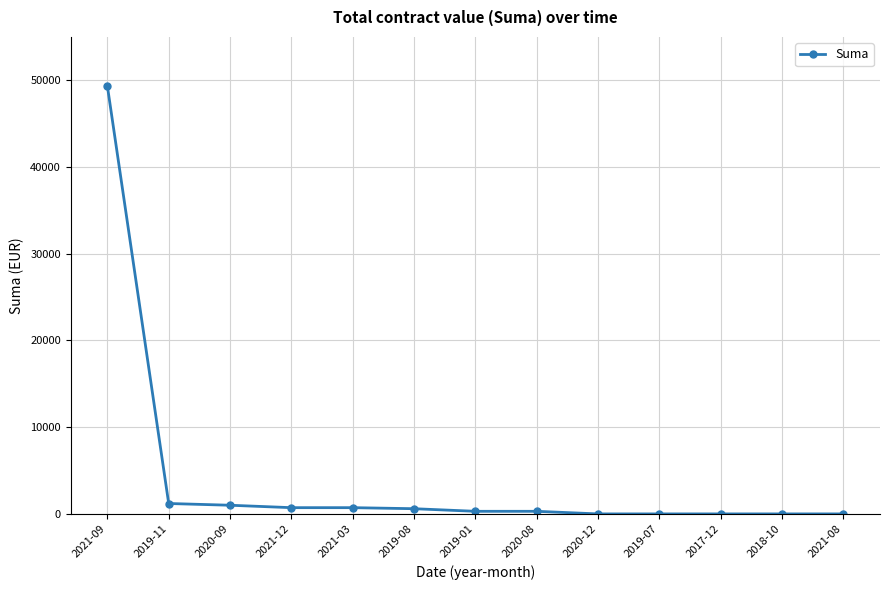

What is the difference between the second highest and minimum values?

1200.0